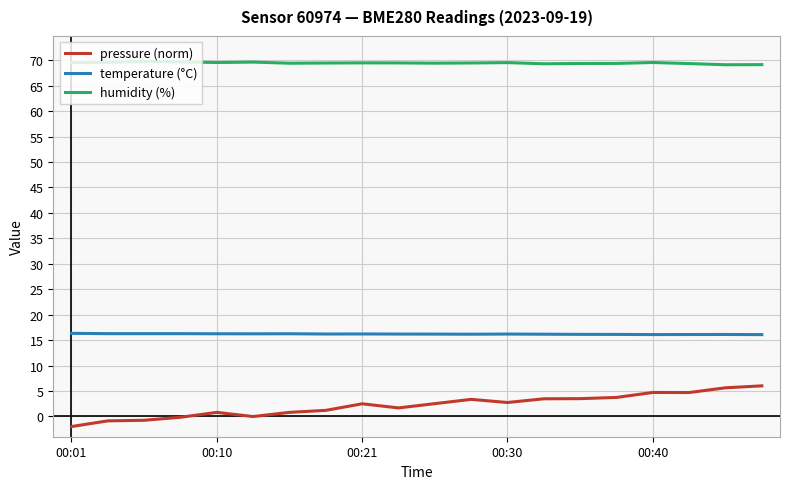

True or false: temperature (°C) and pressure (norm) intersect in this chart.

False